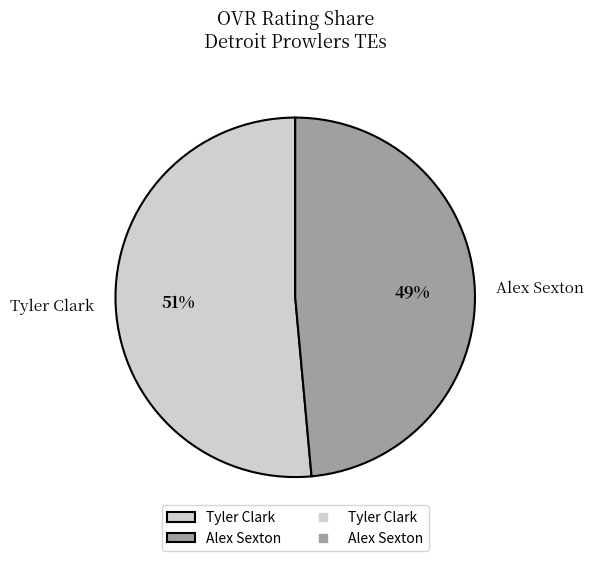

Count the number of slices in the pie.

2